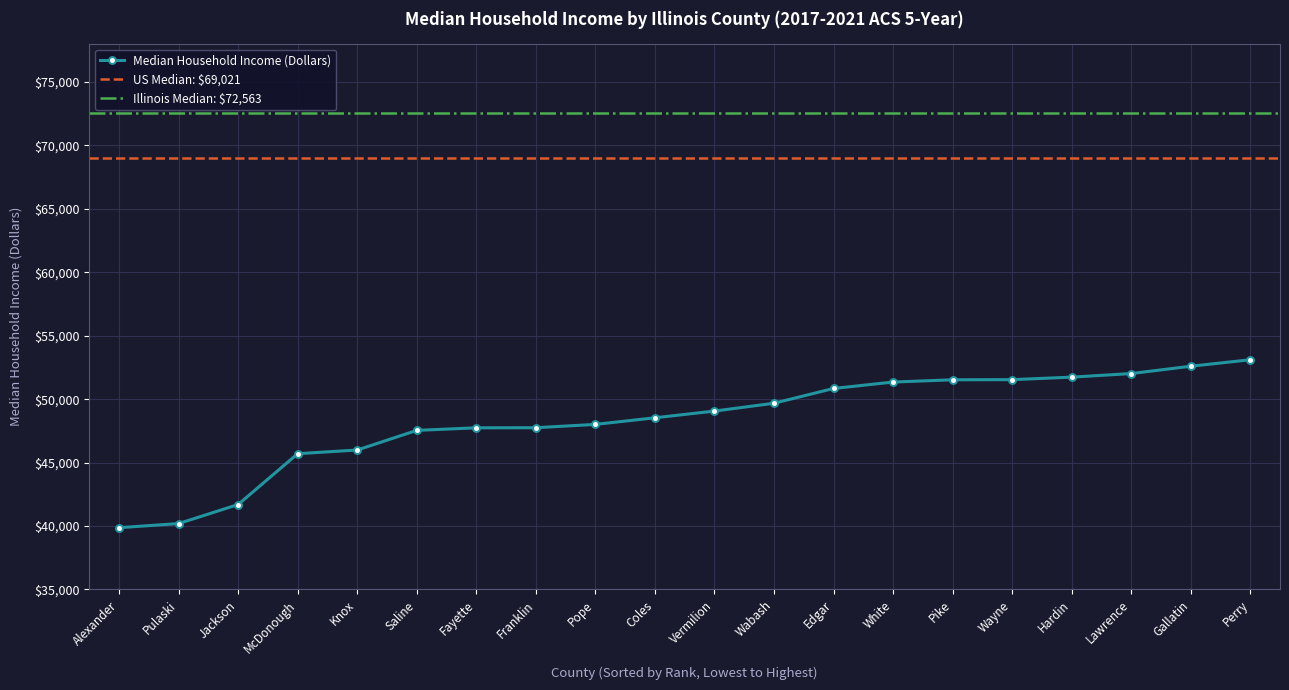

What is the label of the 13th point from the right?

Franklin